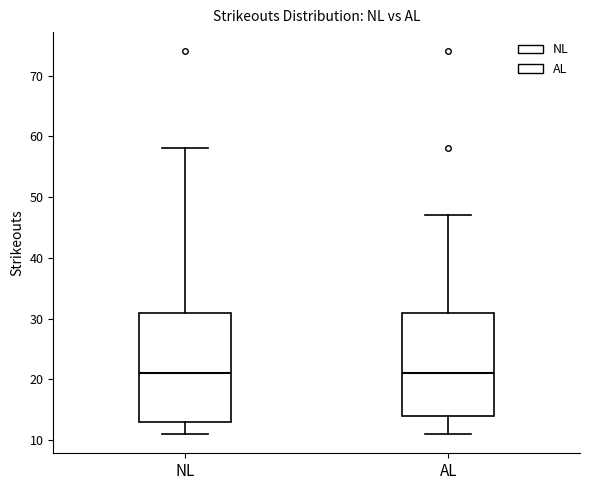

Reading left to right, read every box against the y-axis: the position of its median line, the range the box covers, and the ends of its whiskers. The values are not printed on the chart, so give them approximately, as read against the axis.

NL: median 21, box 13 to 31, whiskers 11 to 58
AL: median 21, box 14 to 31, whiskers 11 to 47